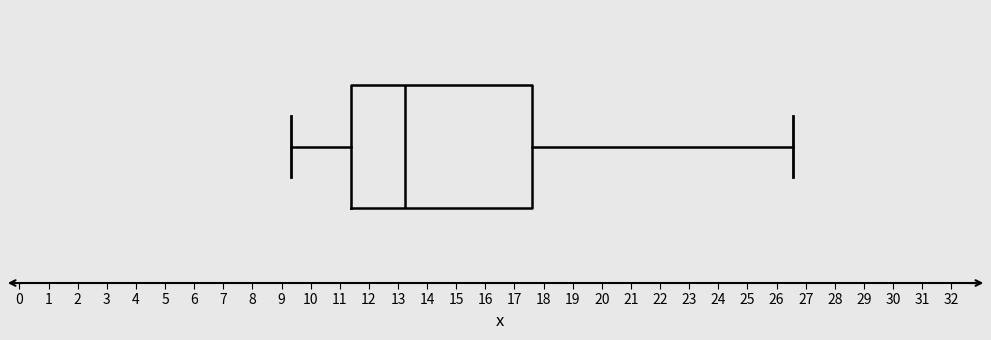

Where does the left whisker of the box end on the x-axis? The values are not printed on the chart, so give them approximately, as read against the axis.

9.3